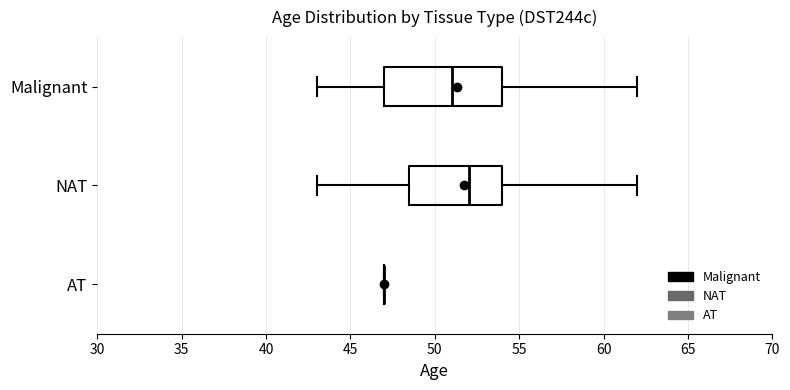

Reading bottom to top, read every box against the x-axis: the position of its median line, the range the box covers, and the ends of its whiskers. The values are not printed on the chart, so give them approximately, as read against the axis.

AT: box collapsed to a line at 47.0, whiskers 47.0 to 47.0
NAT: median 52.0, box 48.5 to 54.0, whiskers 43.0 to 62.0
Malignant: median 51.0, box 47.0 to 54.0, whiskers 43.0 to 62.0